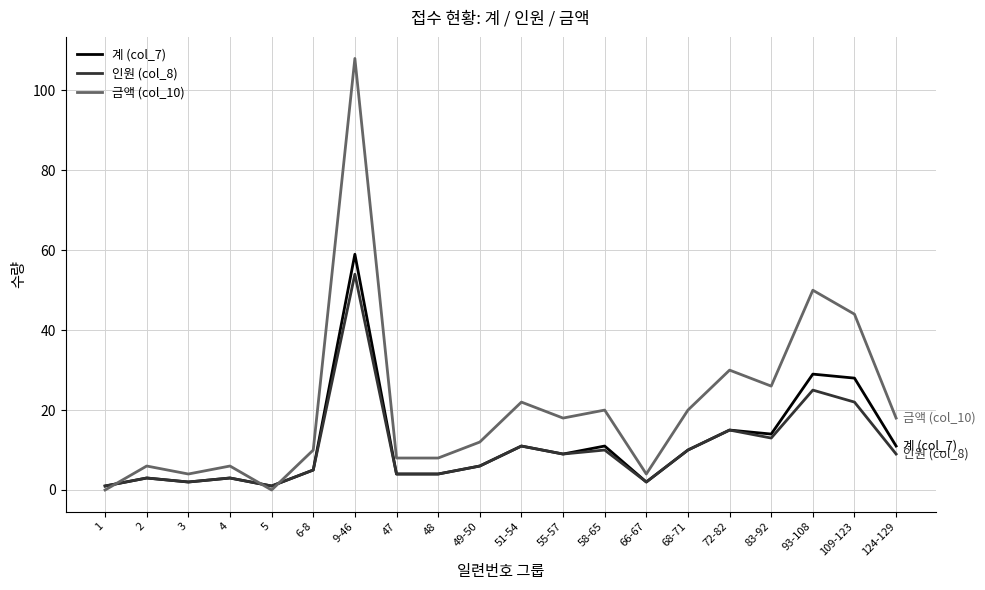

Is the value of 인원 (col_8) at 9-46 greater than the value of 계 (col_7) at 68-71?

Yes